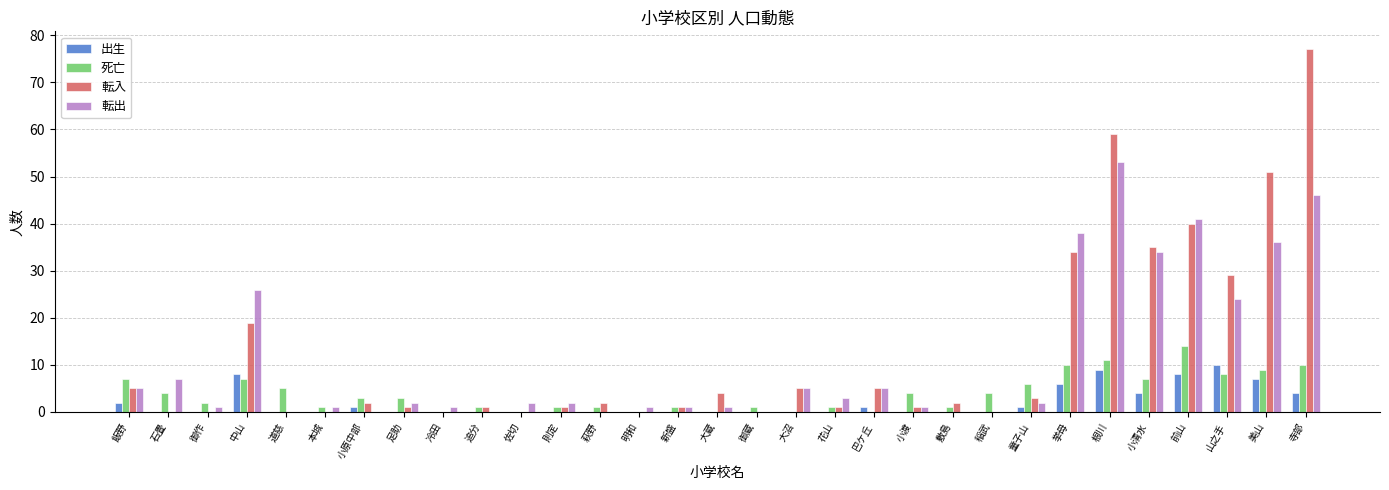

Is the value of 転出 at 巴ケ丘 greater than the value of 転入 at 山之手?

No